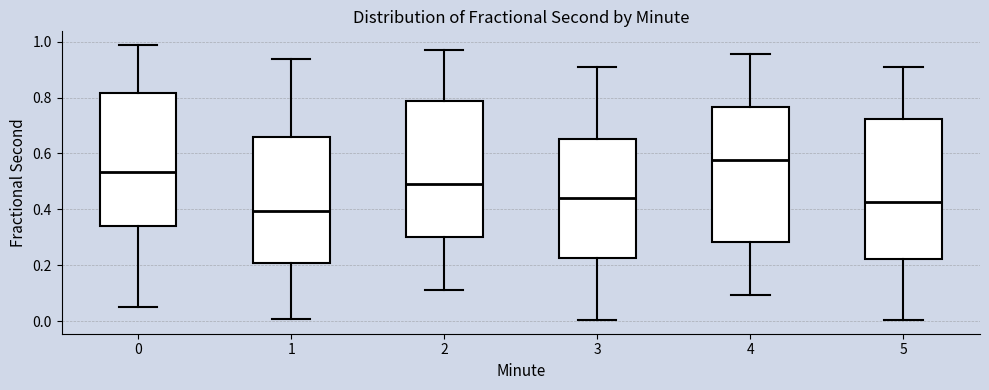

Reading left to right, transcribe this box plot: for each box, give where its median line is, the range the box spans, and where its two whiskers end, as read against the y-axis. The values are not printed on the chart, so give them approximately, as read against the axis.

0: median 0.54, box 0.34 to 0.82, whiskers 0.06 to 0.98
1: median 0.40, box 0.20 to 0.66, whiskers 0.00 to 0.94
2: median 0.50, box 0.30 to 0.78, whiskers 0.12 to 0.98
3: median 0.44, box 0.22 to 0.66, whiskers 0.00 to 0.90
4: median 0.58, box 0.28 to 0.76, whiskers 0.10 to 0.96
5: median 0.42, box 0.22 to 0.72, whiskers 0.00 to 0.90